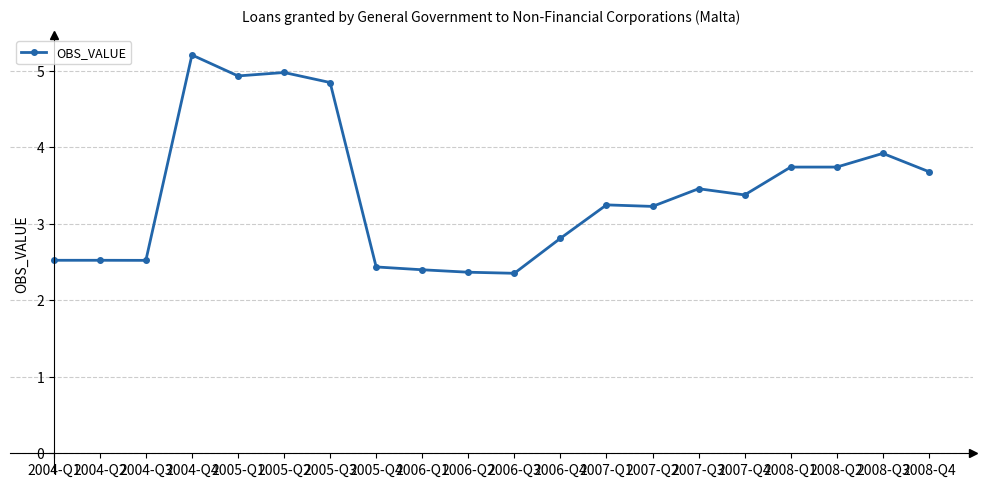

What is the average value?

3.4